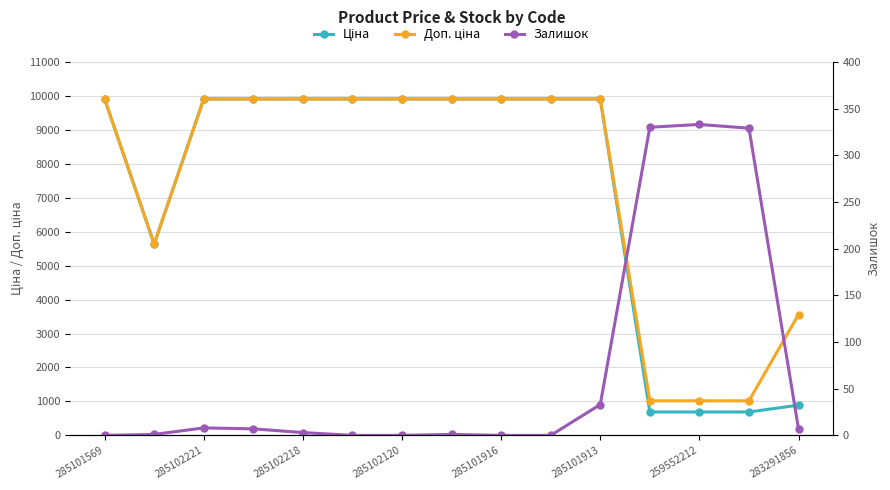

True or false: Доп. ціна has a value of 9908.5 at 285102120.

True